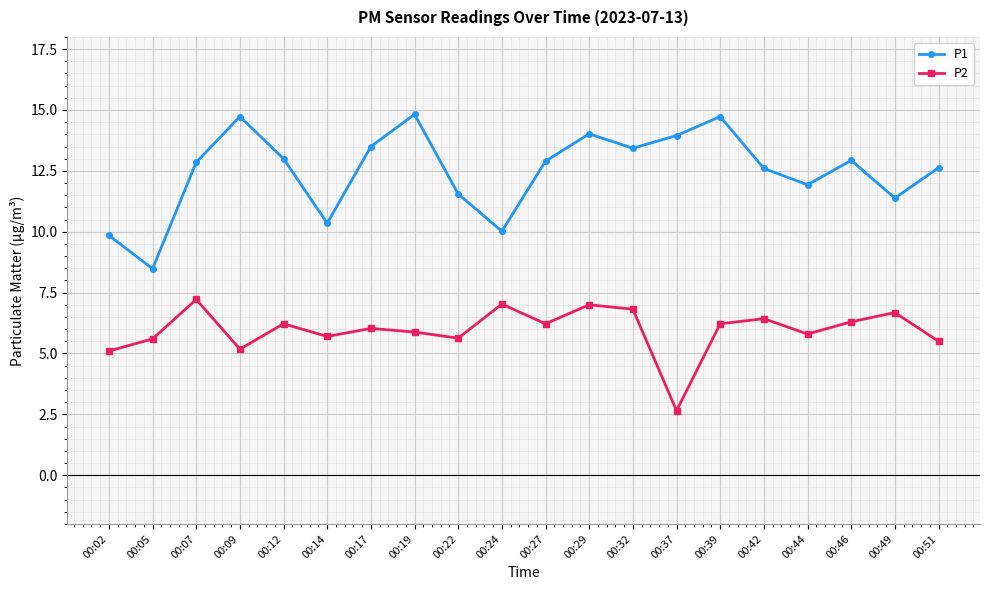

What is the difference between the second highest and second lowest values in the P1 series?

4.9